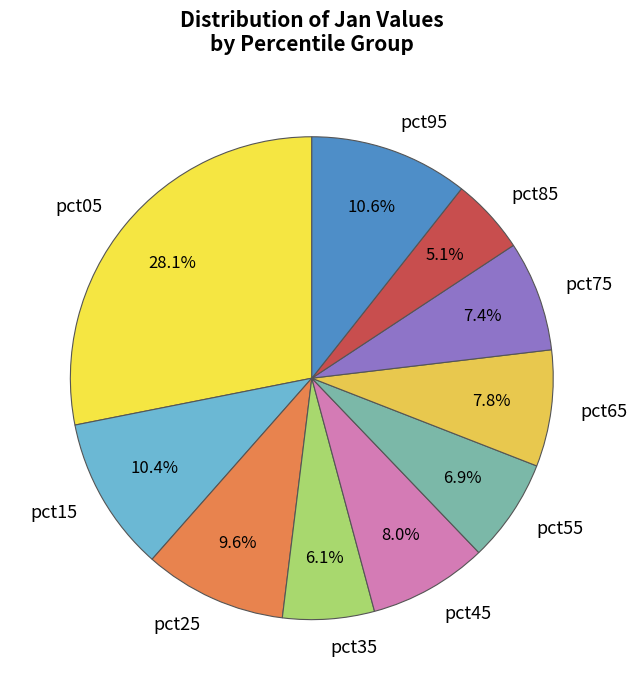

Does pct15 represent more than half of the total?

No